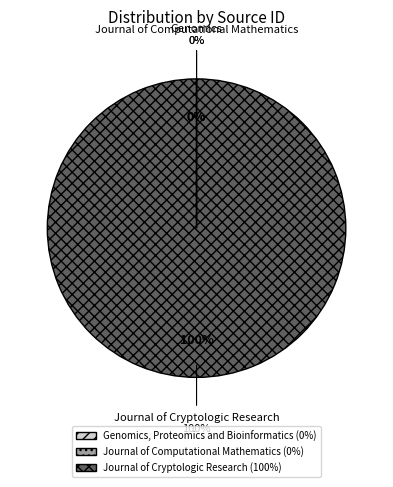

How many slices are in this pie chart?

3